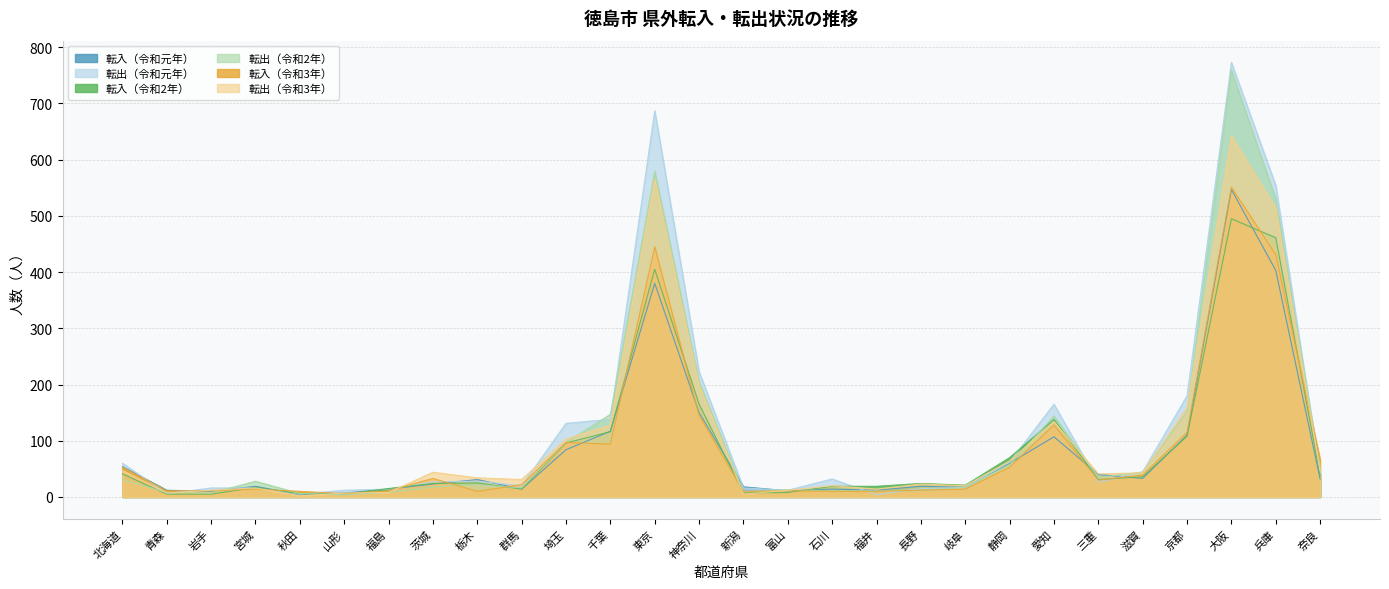

What are all the series names shown in the legend?

転入（令和元年）, 転出（令和元年）, 転入（令和2年）, 転出（令和2年）, 転入（令和3年）, 転出（令和3年）